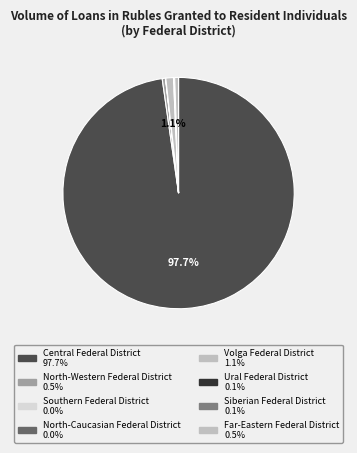

Count the number of slices in the pie.

8